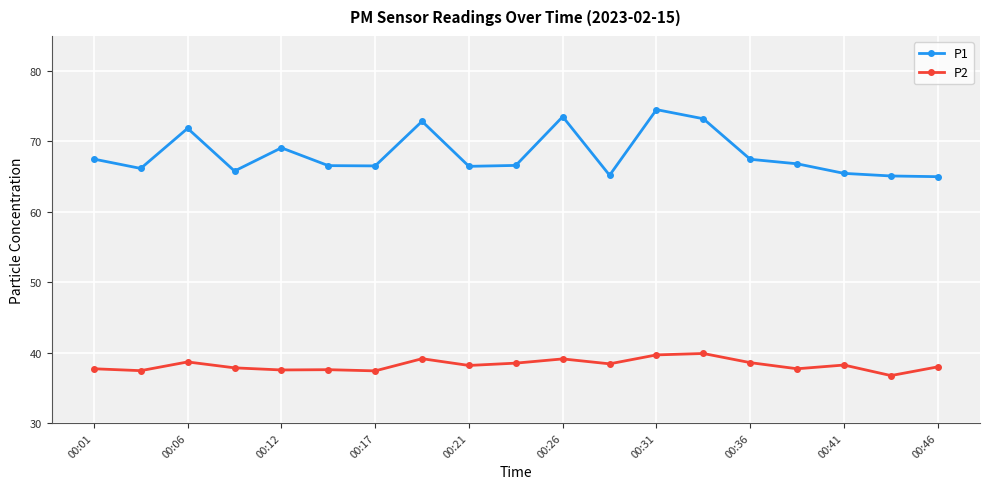

What is the value of the P1 point at the 12th from the left?

65.2